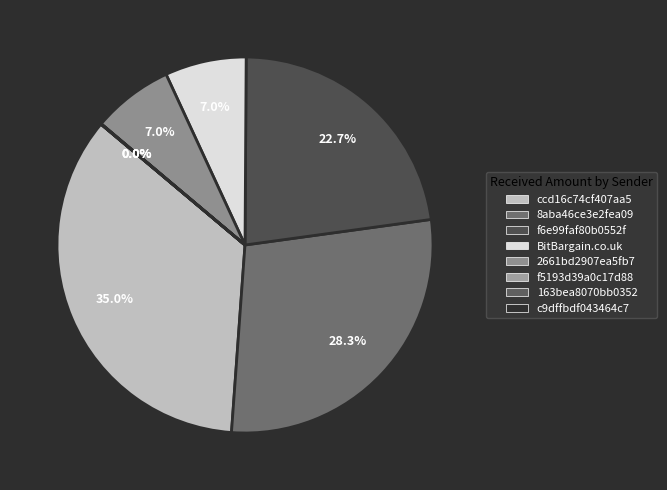

What is the change in value from f6e99faf80b0552f to 163bea8070bb0352?

-0.6